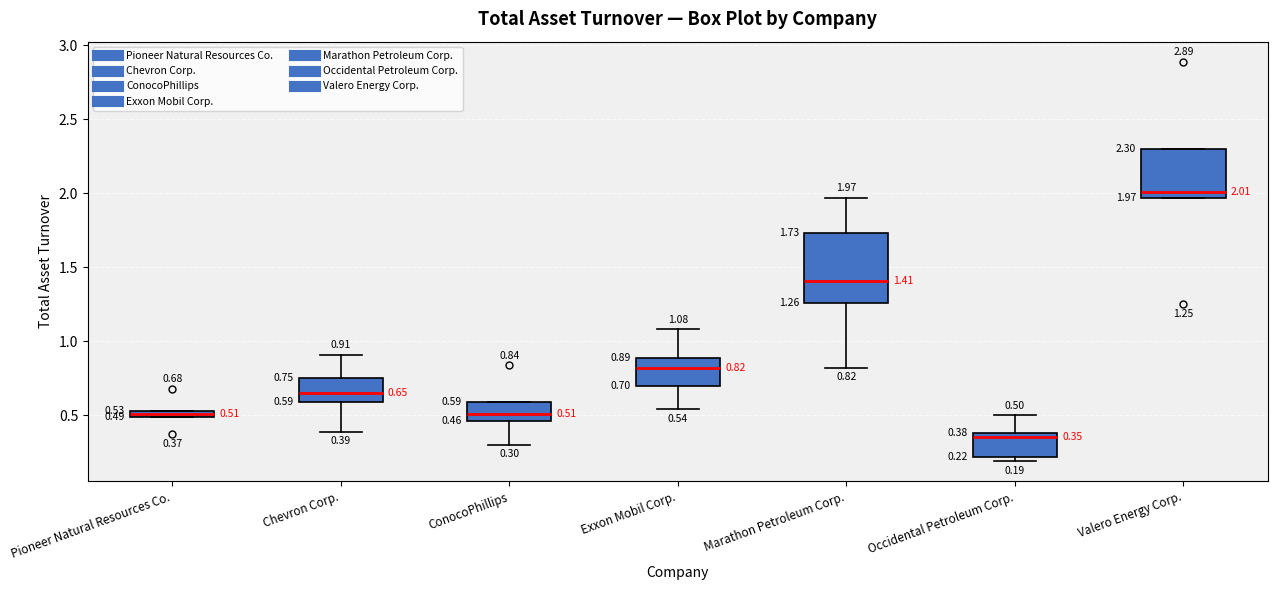

Which box's median line is the lowest?

Occidental Petroleum Corp.